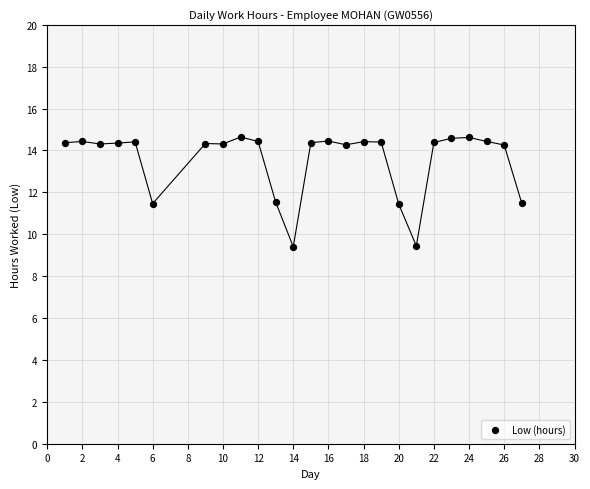

What is the range of Y values (max minus min)?

5.2